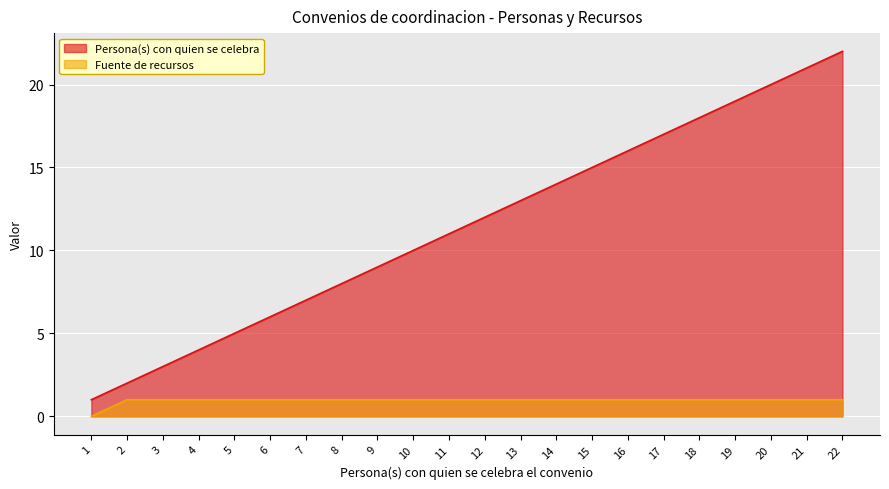

How many values in the Persona(s) con quien se celebra series are below 12?

11